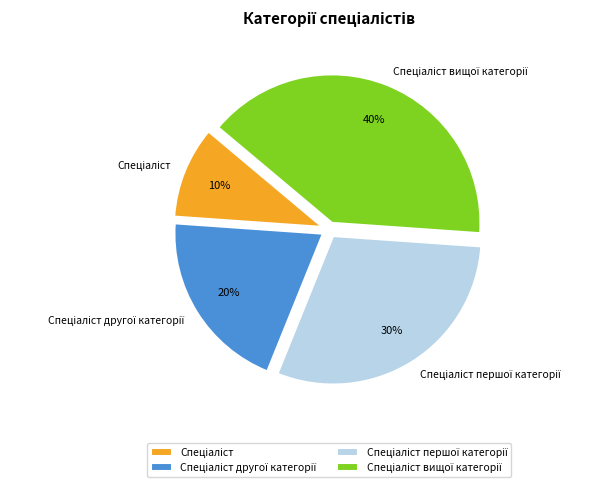

How many slices are in this pie chart?

4